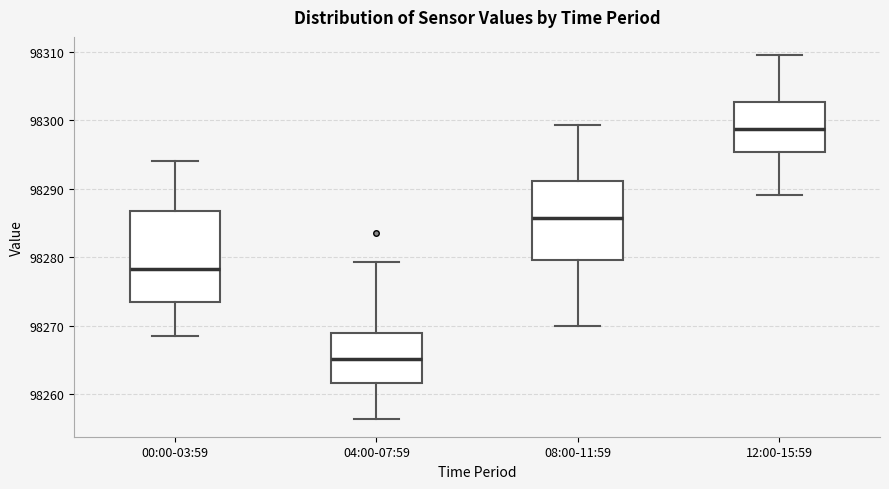

Which box is the tallest, from its lower edge to its upper edge?

00:00-03:59